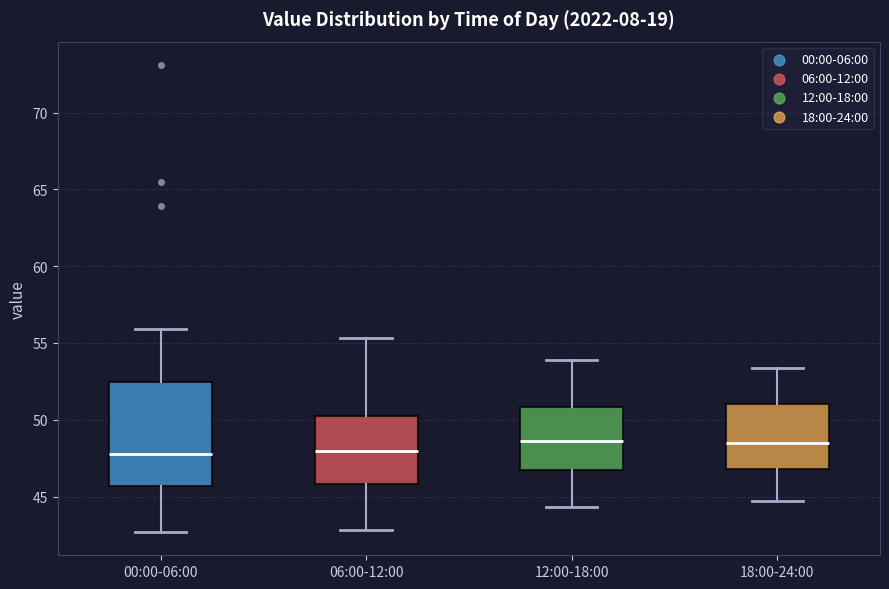

Where is the lower edge of the box for 12:00-18:00 on the y-axis? The values are not printed on the chart, so give them approximately, as read against the axis.

46.5